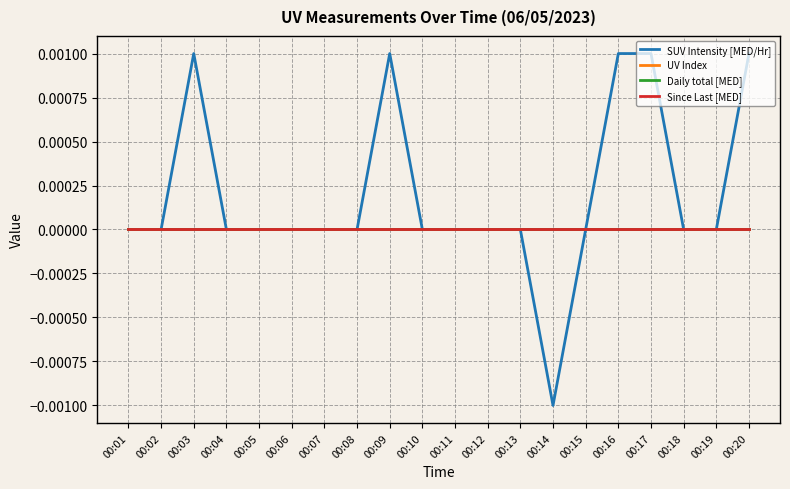

Which label corresponds to the largest value in the chart?

00:03